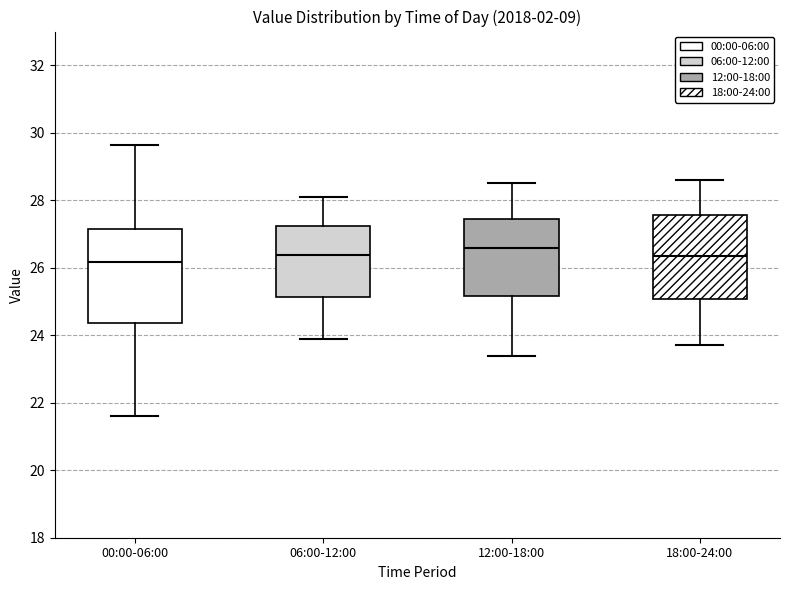

Comparing the boxes themselves (not the whiskers), which one is the tallest?

00:00-06:00